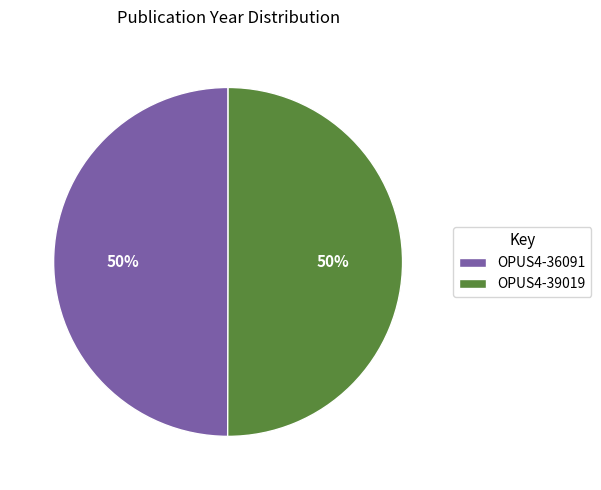

What is the ratio of the value at OPUS4-36091 to the value at OPUS4-39019?

1.0